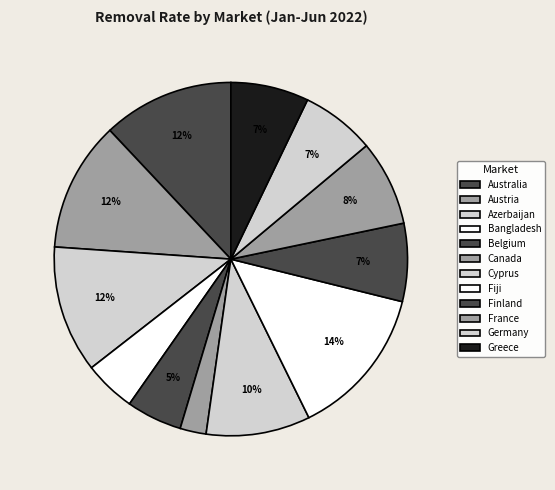

To the nearest percent, what is the combined percentage of France and Australia?

20%